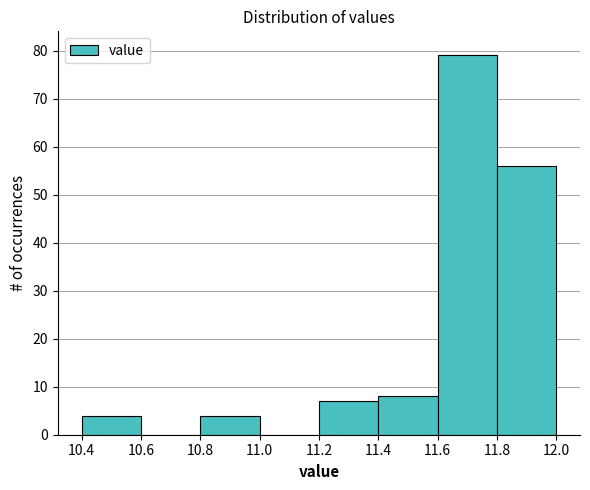

Reading left to right, transcribe this chart: for each bar, give the range it covers on the x-axis and its height. The values are not printed on the chart, so give them approximately, as read against the axis.

10.4 to 10.6: 4
10.6 to 10.8: 0
10.8 to 11.0: 4
11.0 to 11.2: 0
11.2 to 11.4: 7
11.4 to 11.6: 8
11.6 to 11.8: 79
11.8 to 12.0: 56